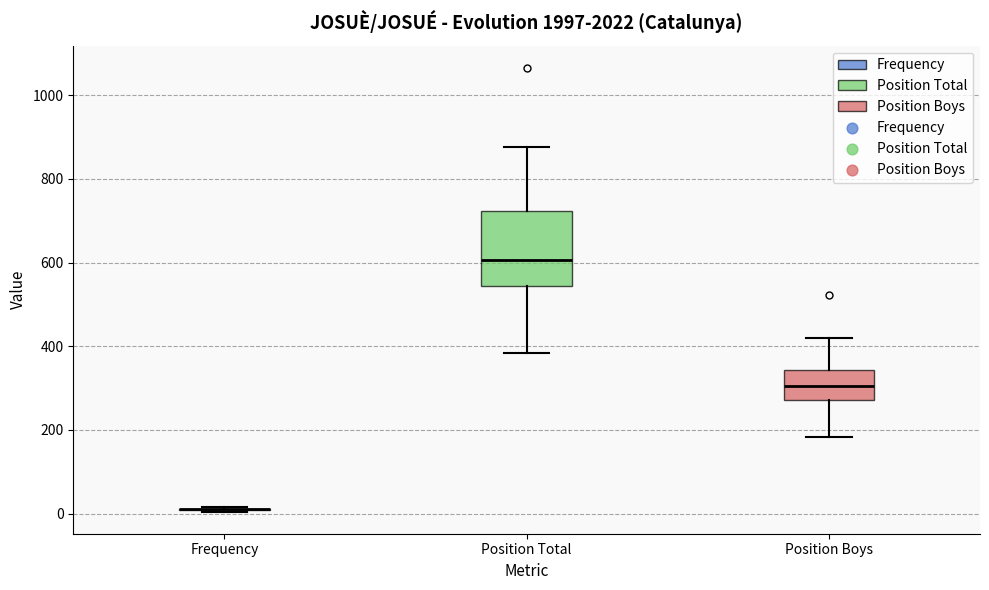

Reading left to right, transcribe this box plot: for each box, give where its median line is, the range the box spans, and where its two whiskers end, as read against the y-axis. The values are not printed on the chart, so give them approximately, as read against the axis.

Frequency: box collapsed to a line at 20, whiskers 0 to 20
Position Total: median 600, box 540 to 720, whiskers 380 to 880
Position Boys: median 300, box 280 to 340, whiskers 180 to 420